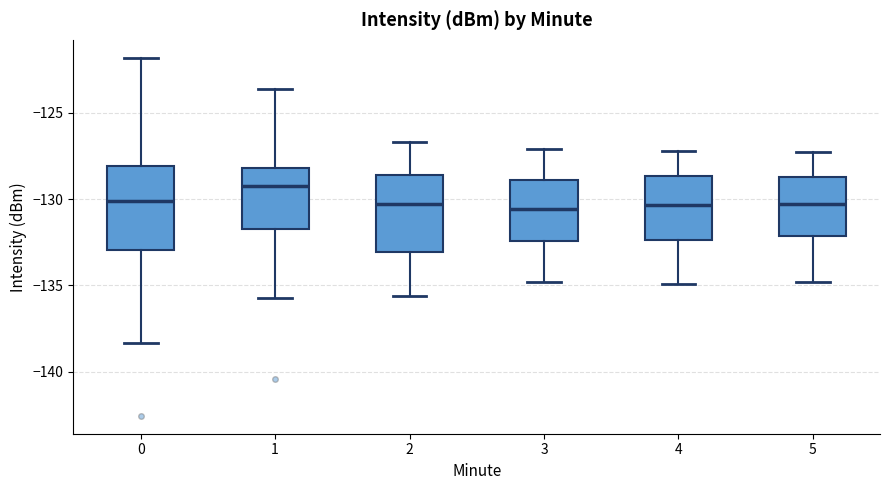

Reading left to right, transcribe this box plot: for each box, give where its median line is, the range the box spans, and where its two whiskers end, as read against the y-axis. The values are not printed on the chart, so give them approximately, as read against the axis.

0: median -130.0, box -133.0 to -128.0, whiskers -138.5 to -122.0
1: median -129.5, box -131.5 to -128.0, whiskers -135.5 to -123.5
2: median -130.5, box -133.0 to -128.5, whiskers -135.5 to -126.5
3: median -130.5, box -132.5 to -129.0, whiskers -135.0 to -127.0
4: median -130.5, box -132.5 to -128.5, whiskers -135.0 to -127.0
5: median -130.5, box -132.0 to -128.5, whiskers -135.0 to -127.5